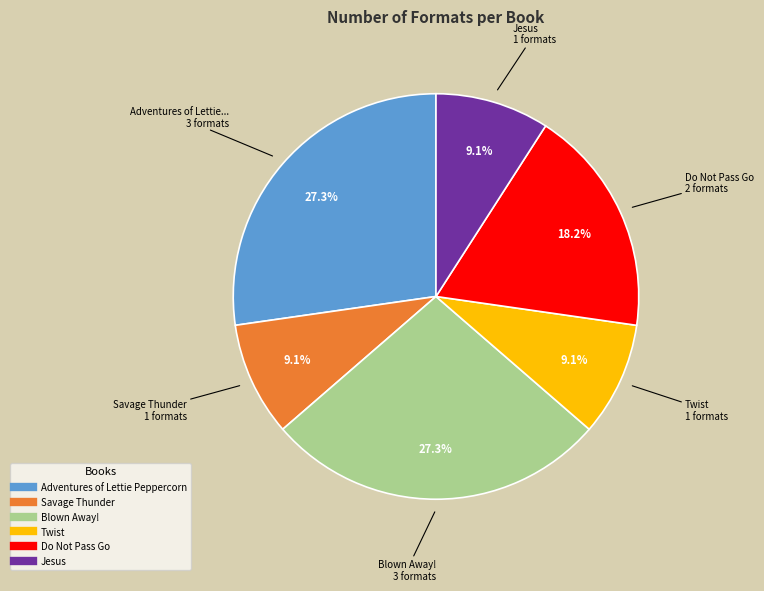

To the nearest percent, what is the average slice percentage?

17%